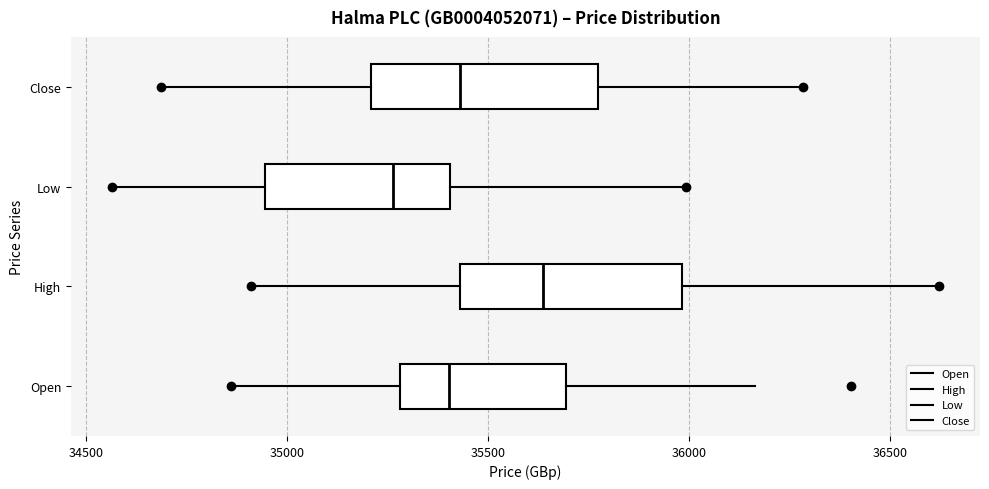

Reading bottom to top, transcribe this box plot: for each box, give where its median line is, the range the box spans, and where its two whiskers end, as read against the x-axis. The values are not printed on the chart, so give them approximately, as read against the axis.

Open: median 35400, box 35300 to 35700, whiskers 34850 to 36150
High: median 35650, box 35450 to 36000, whiskers 34900 to 36600
Low: median 35250, box 34950 to 35400, whiskers 34550 to 36000
Close: median 35450, box 35200 to 35750, whiskers 34700 to 36300